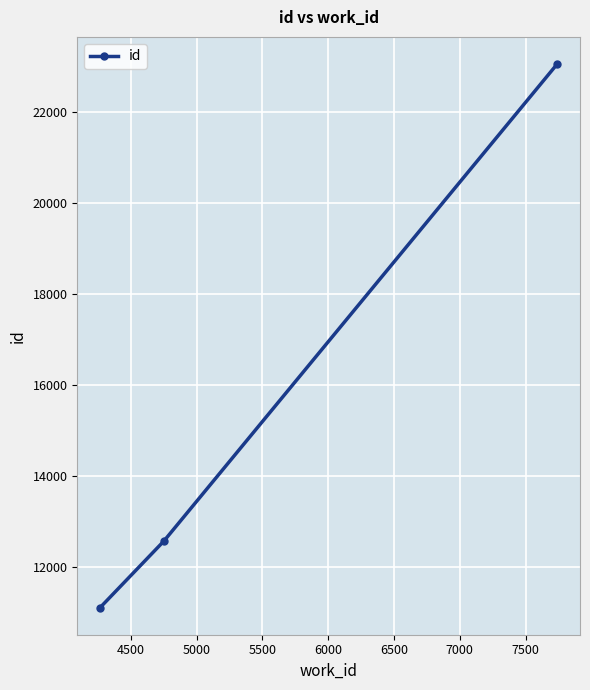

What is the value of the 3rd point from the left?

23041